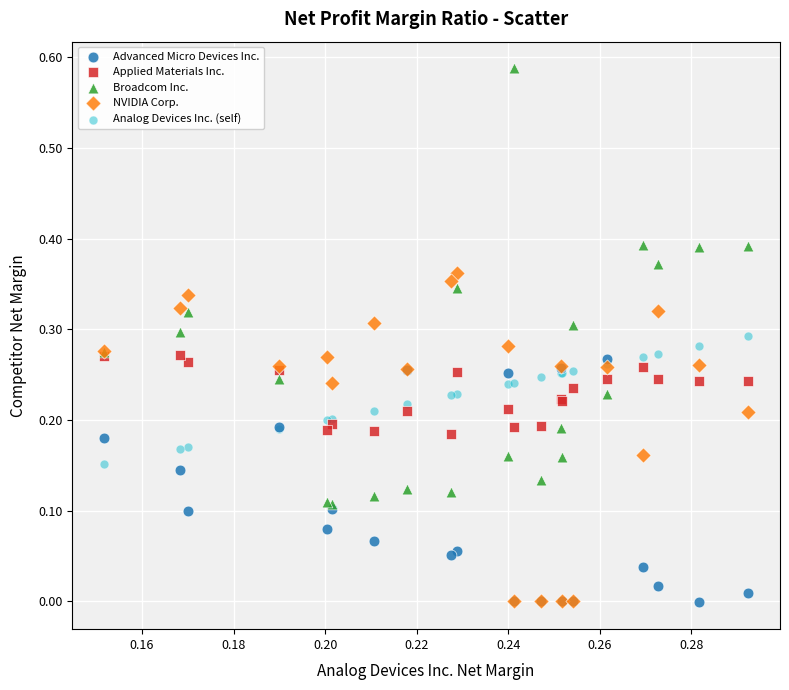

Which series has the widest spread of Y values?

Broadcom Inc.